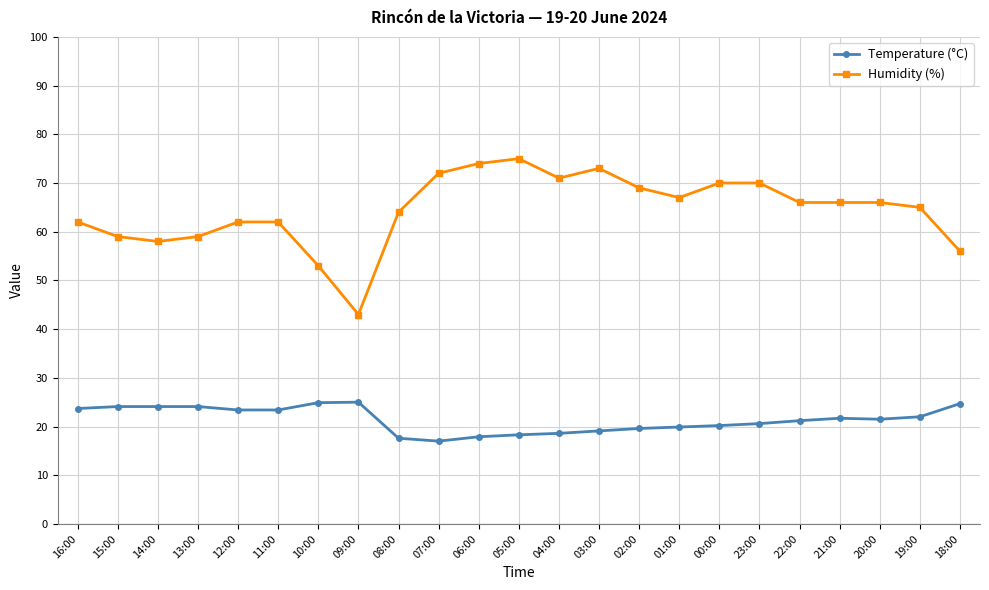

What is the spread (max minus min) of values at 07:00?

55.0